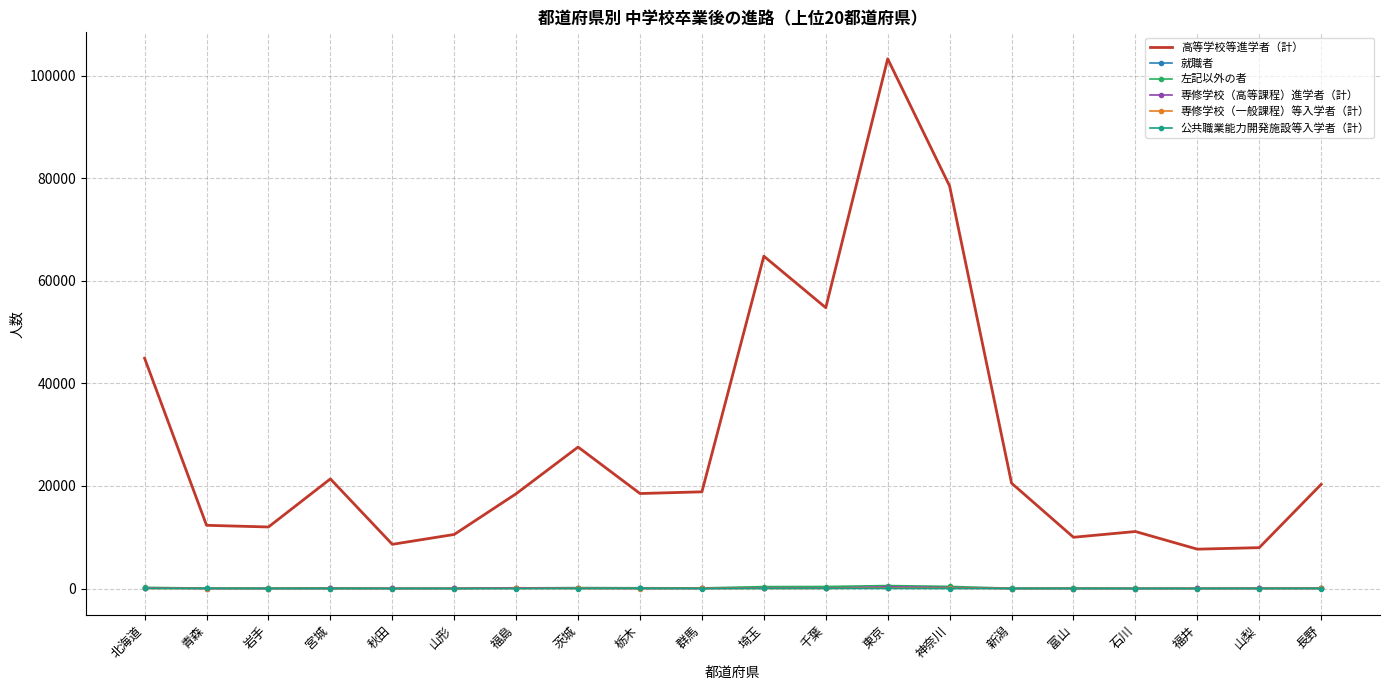

Which series changed the most between 山形 and 埼玉?

高等学校等進学者（計）